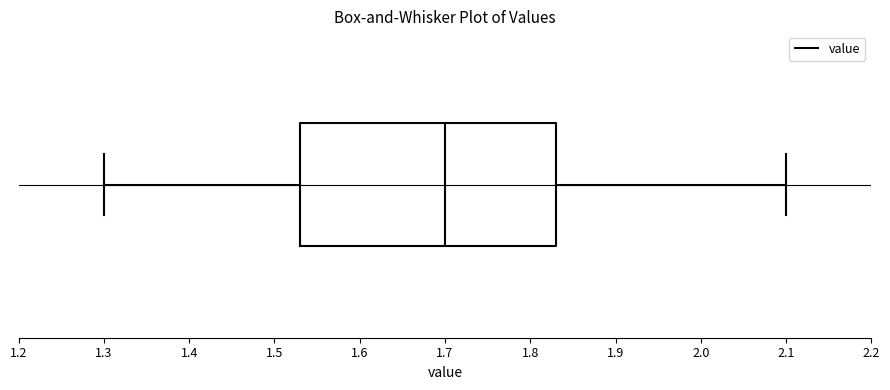

Where is the left edge of the box on the x-axis? The values are not printed on the chart, so give them approximately, as read against the axis.

1.53